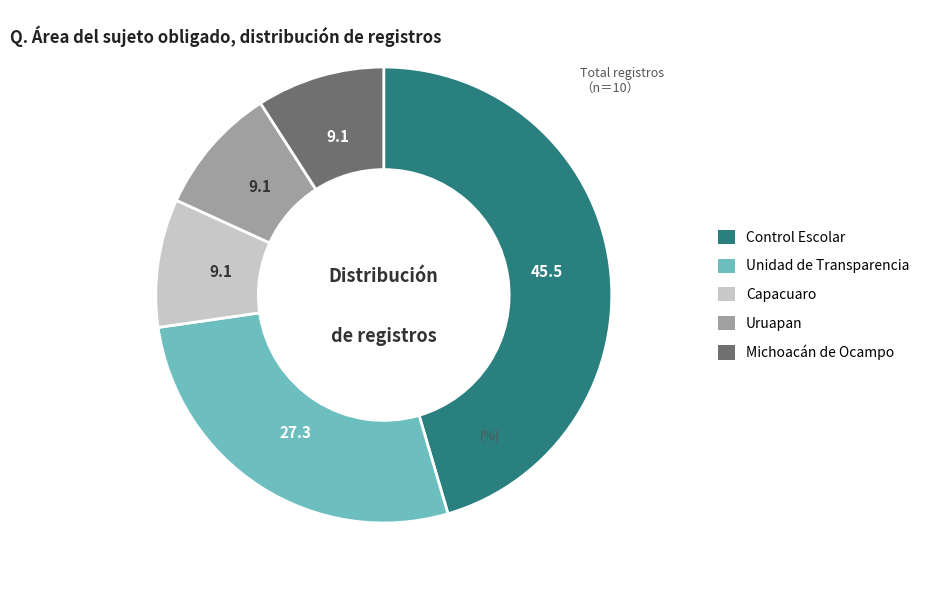

Does any single category account for the majority?

No